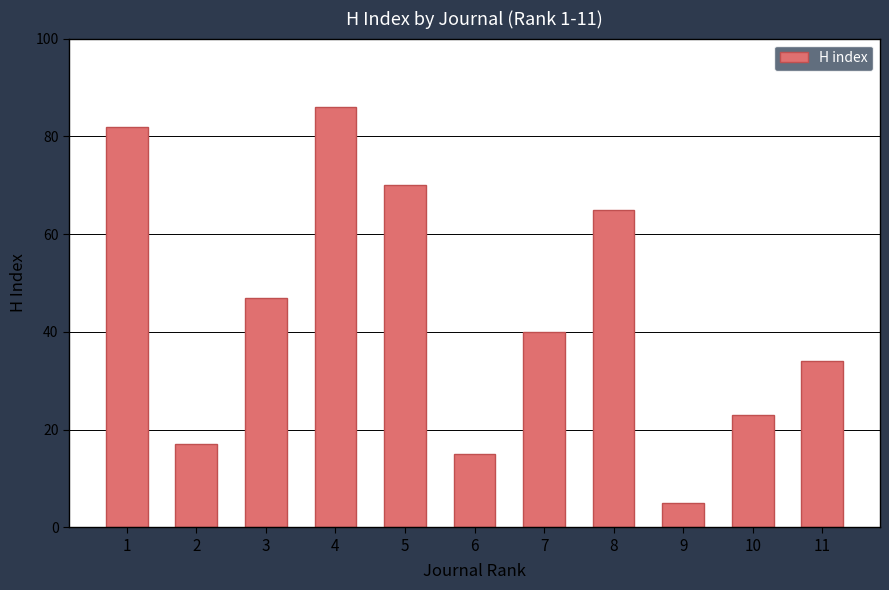

Reading left to right, what are all the values shown in this chart?

1=82	2=17	3=47	4=86	5=70	6=15	7=40	8=65	9=5	10=23	11=34